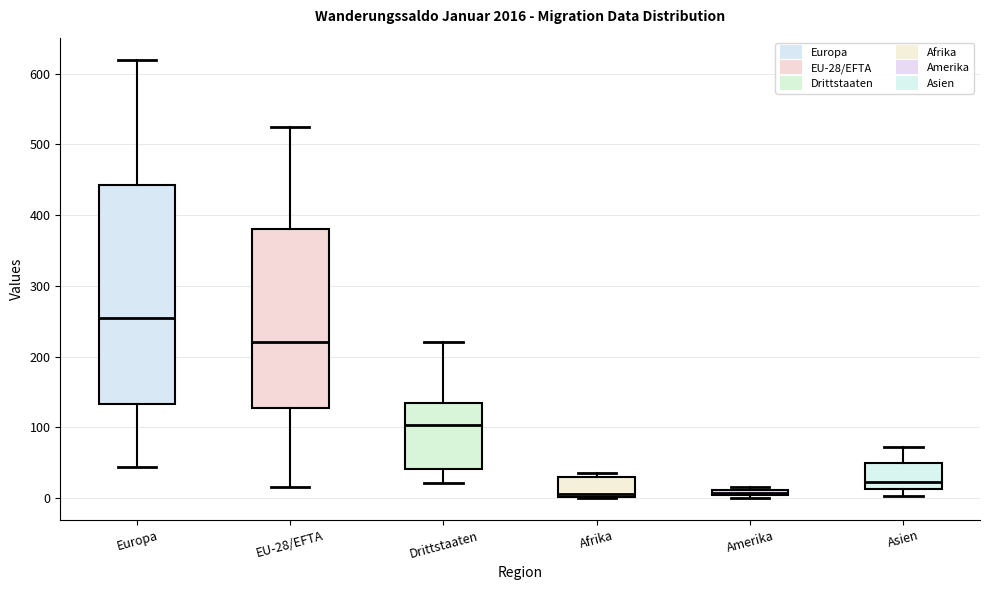

Where is the upper edge of the box for Amerika on the y-axis? The values are not printed on the chart, so give them approximately, as read against the axis.

10